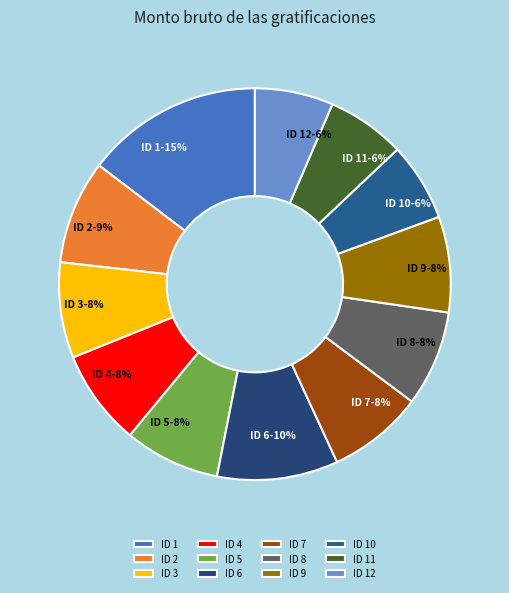

Which slice is the largest?

ID 1